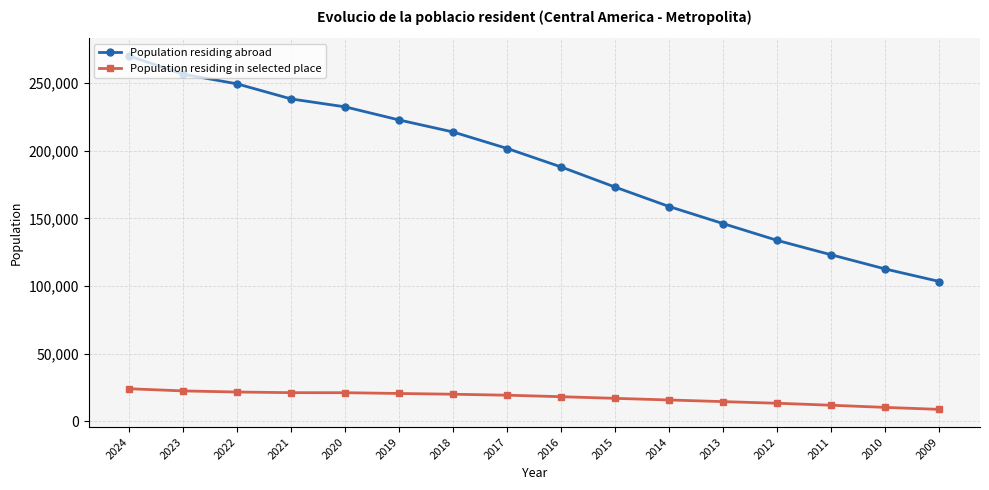

The value of Population residing in selected place at 2015 is 16844. True or false?

True